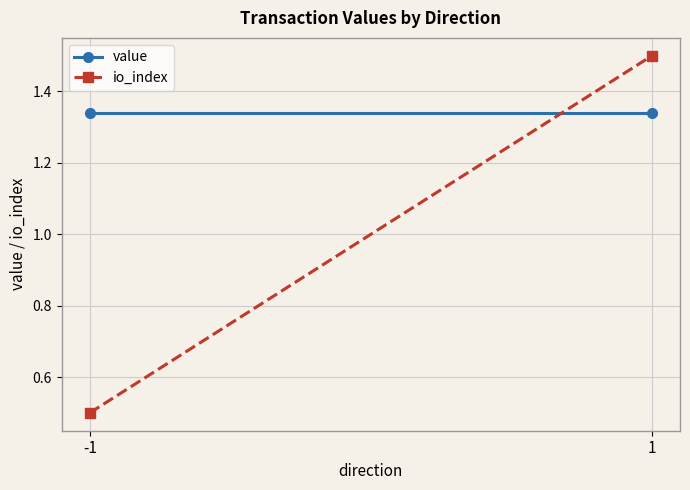

Rank the categories by value value from highest to lowest.

-1, 1